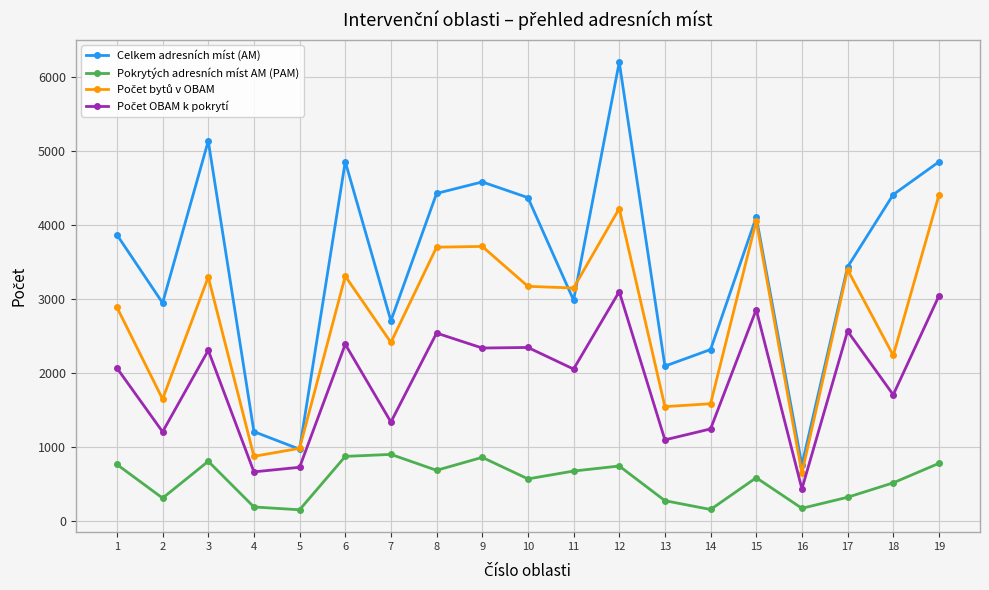

Between 1 and 7, which series saw the biggest shift?

Celkem adresních míst (AM)